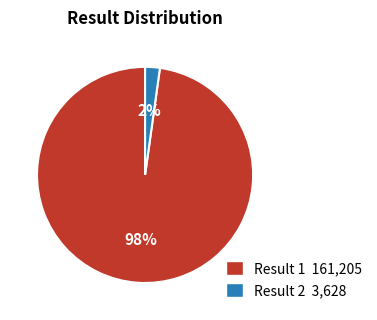

What percentage is the Result 2 3,628 slice, to the nearest percent?

2%